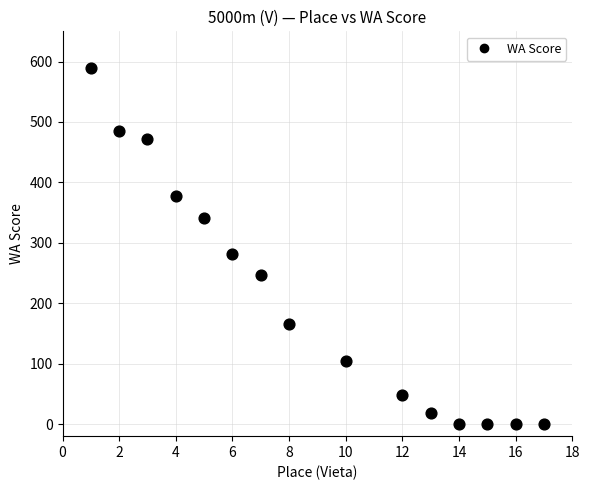

What Y value in the scatter plot is closest to 294?

281